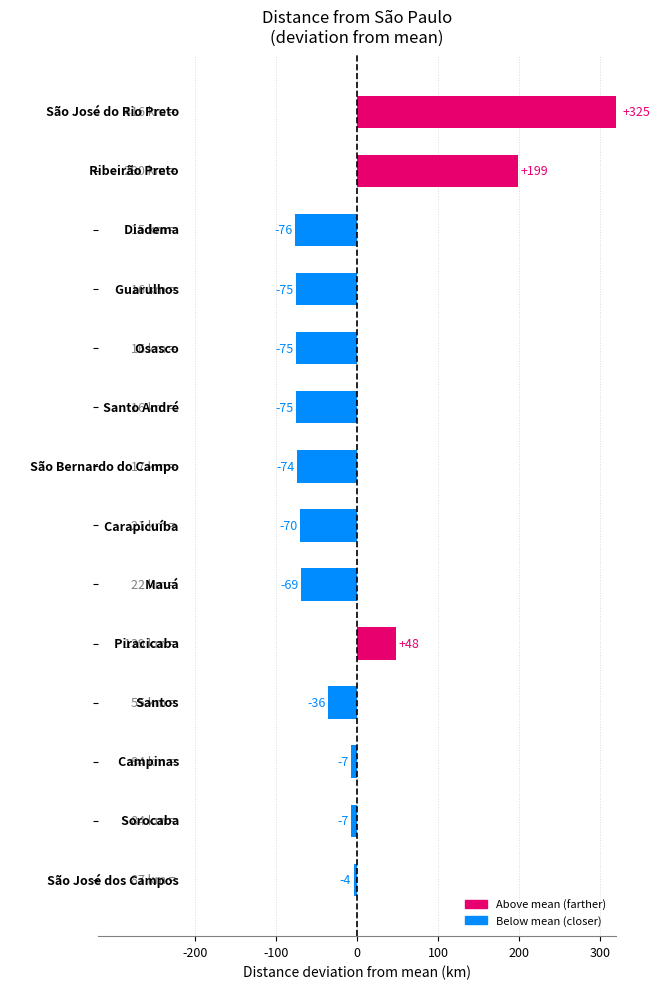

What is the maximum value shown in the chart?

324.7